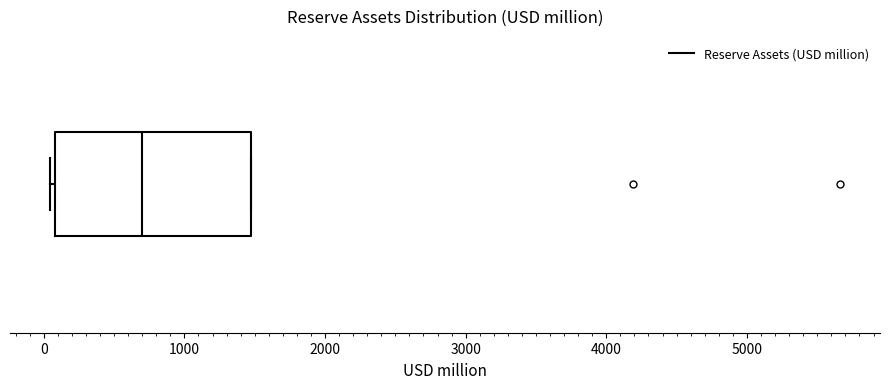

Read this box plot against the x-axis: the position of the median line, the range covered by the box, and the ends of both whiskers. The values are not printed on the chart, so give them approximately, as read against the axis.

median 700, box 100 to 1500, whiskers 0 to 1500